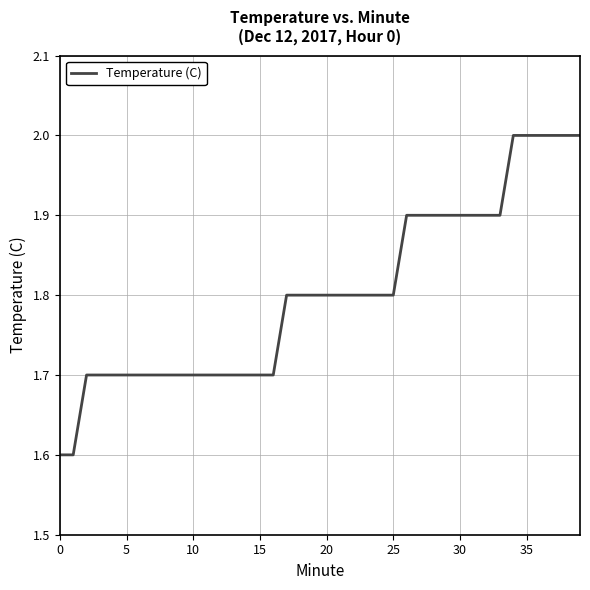

What is the smallest value displayed?

1.6